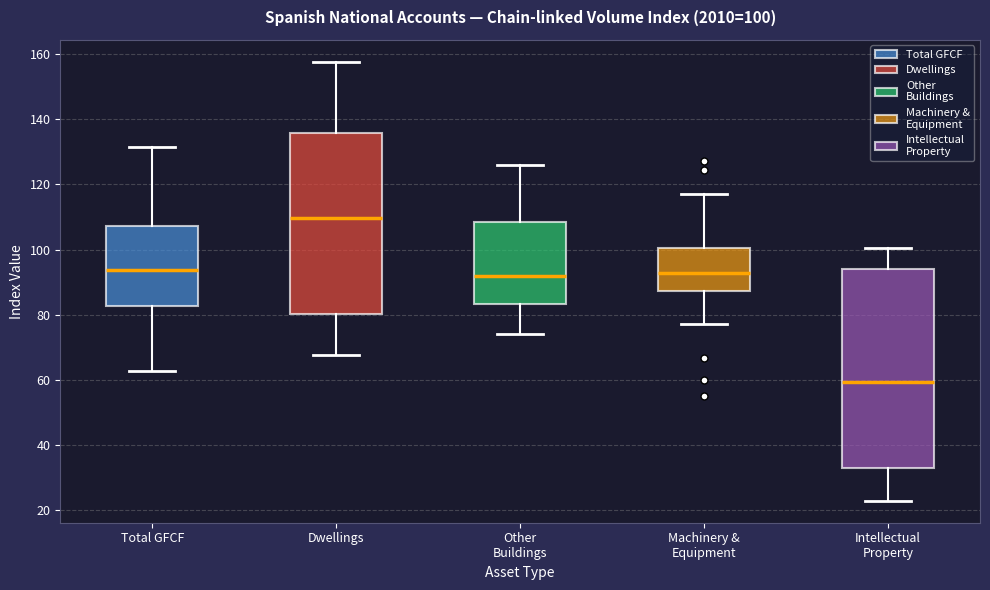

Which box's median line is the highest?

Dwellings